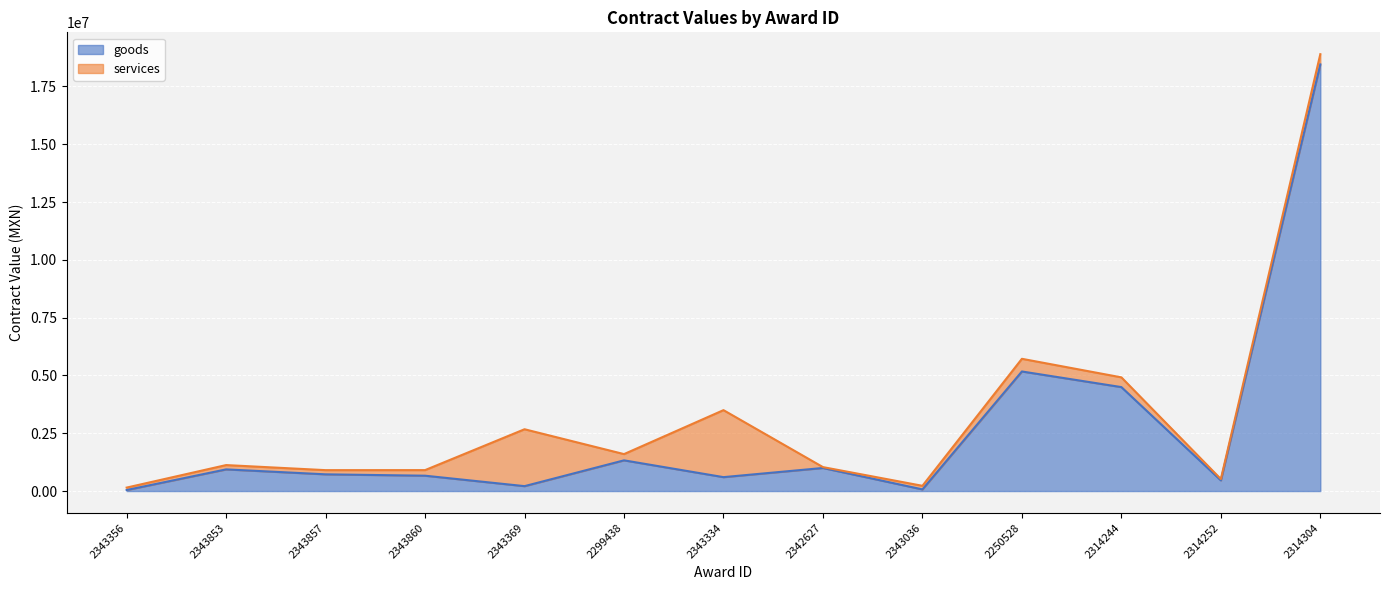

What is the sum of the values at 2299438 and 2343857?

2051490.0